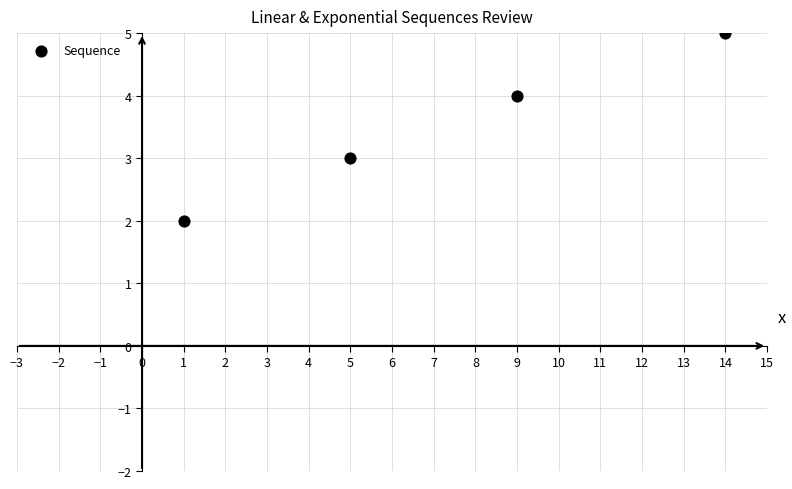

What is the range of Y values (max minus min)?

3